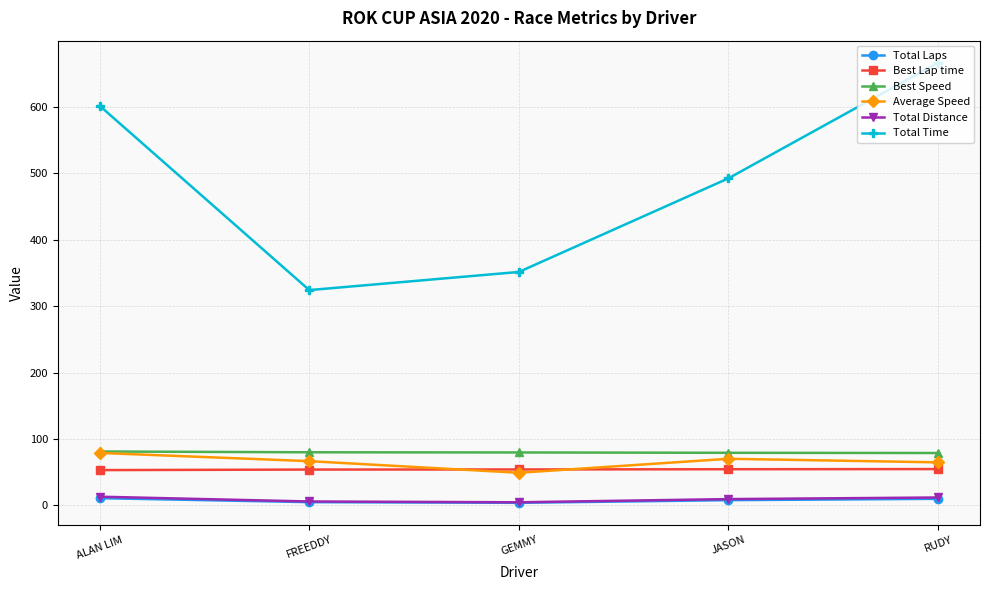

What is the lowest value of the Total Time series?

323.9